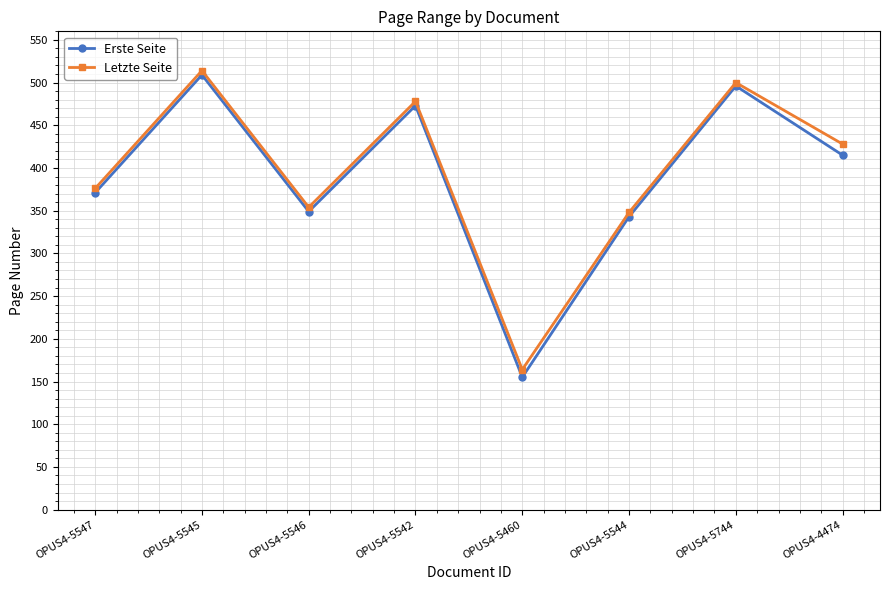

Reading left to right, transcribe all the data shown in this chart.

Erste Seite: OPUS4-5547=371	OPUS4-5545=509	OPUS4-5546=349	OPUS4-5542=473	OPUS4-5460=155	OPUS4-5544=343	OPUS4-5744=496	OPUS4-4474=415
Letzte Seite: OPUS4-5547=376	OPUS4-5545=514	OPUS4-5546=354	OPUS4-5542=478	OPUS4-5460=164	OPUS4-5544=348	OPUS4-5744=500	OPUS4-4474=428